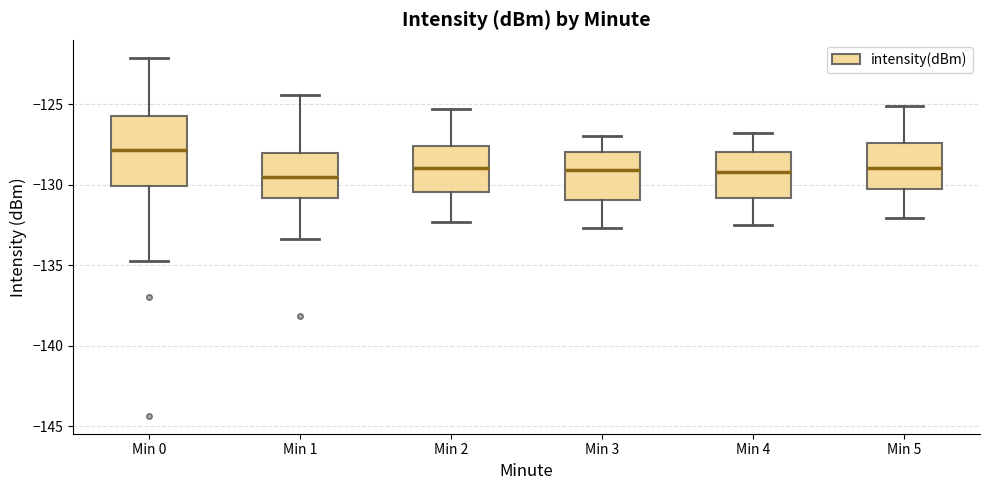

Comparing the boxes themselves (not the whiskers), which one is the tallest?

Min 0